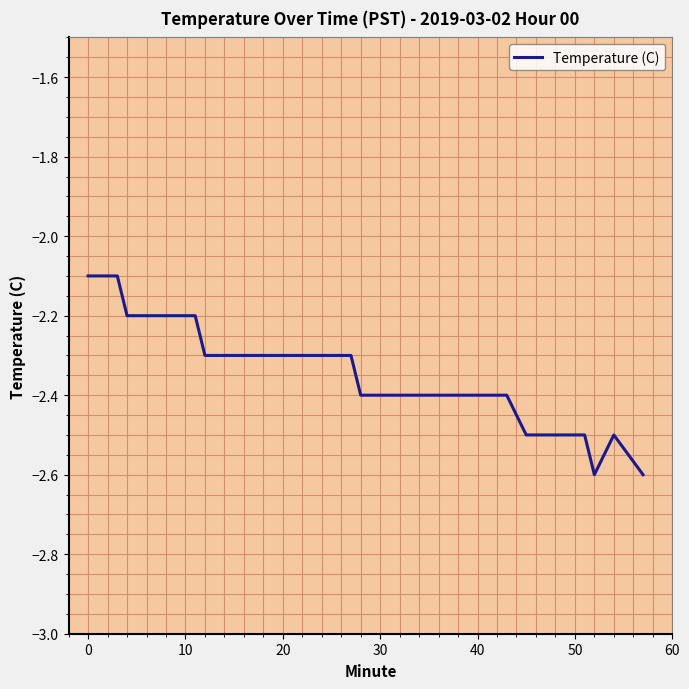

What is the maximum value shown in the chart?

-2.1